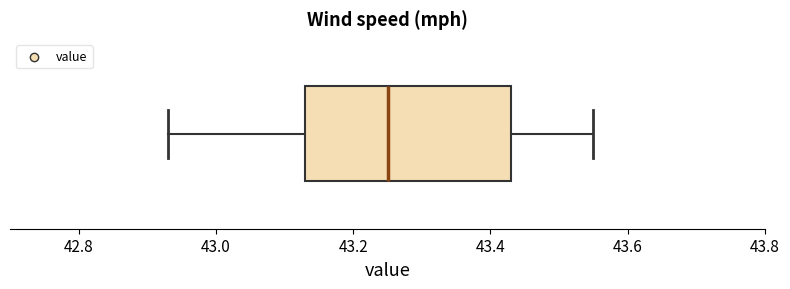

Read this box plot against the x-axis: the position of the median line, the range covered by the box, and the ends of both whiskers. The values are not printed on the chart, so give them approximately, as read against the axis.

median 43.26, box 43.14 to 43.44, whiskers 42.94 to 43.56